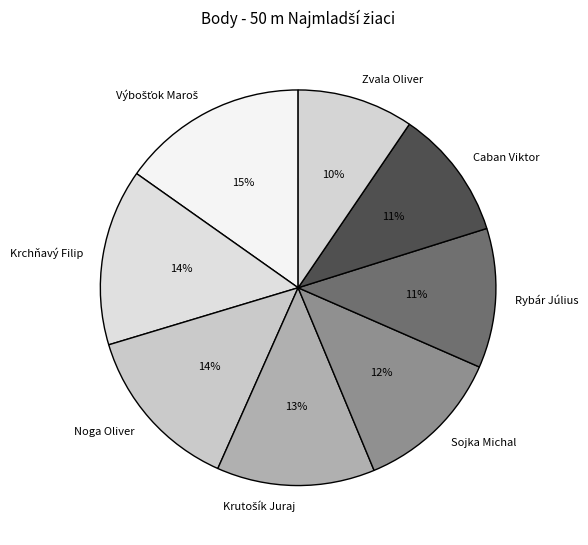

To the nearest percent, what portion does Zvala Oliver represent?

10%